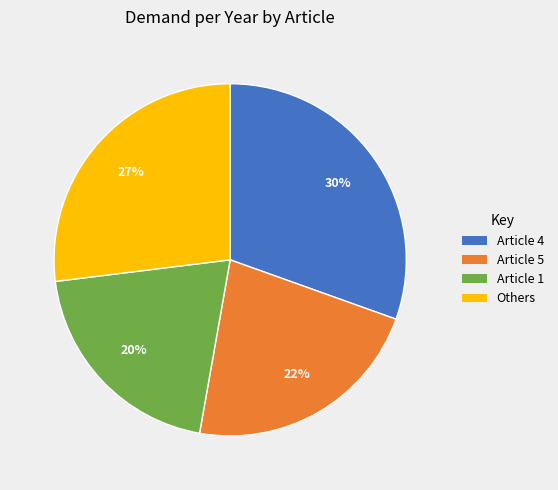

To the nearest percent, what is the difference between the largest and smallest slice percentages?

10%